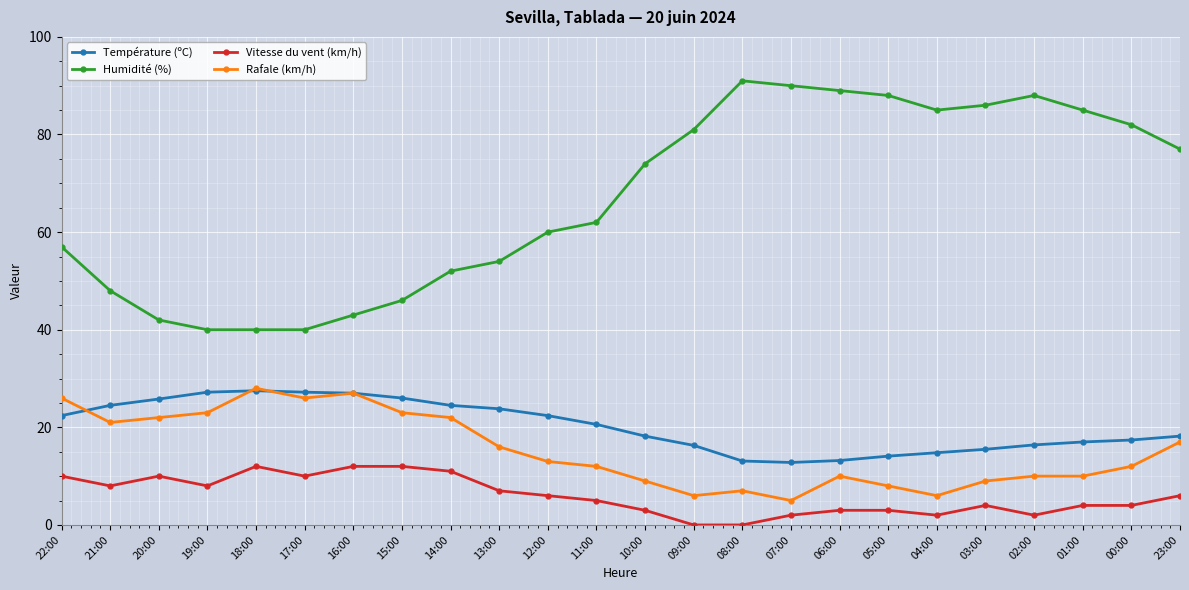

At which label is Température (ºC) closest to 20?

11:00